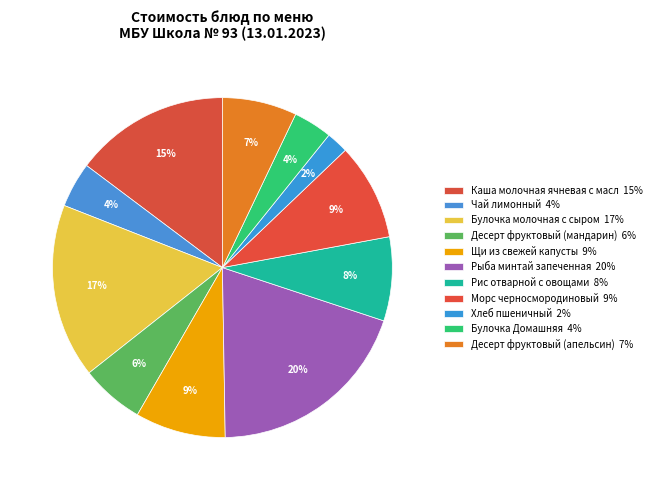

Rank the categories by value from lowest to highest.

Хлеб пшеничный, Булочка Домашняя, Чай лимонный, Десерт фруктовый (мандарин), Десерт фруктовый (апельсин), Рис отварной с овощами, Щи из свежей капусты, Морс черносмородиновый, Каша молочная ячневая с маслом, Булочка молочная с сыром, Рыба минтай запеченная